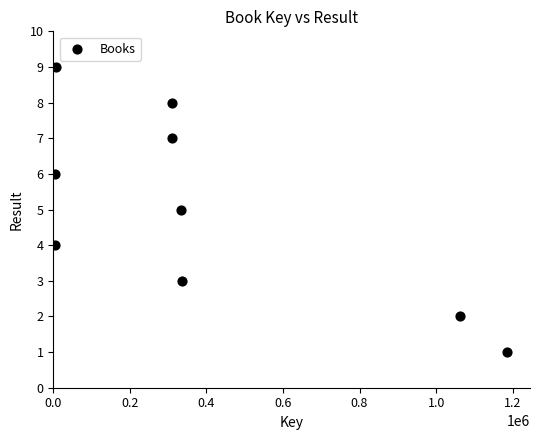

What is the average X value?

395313